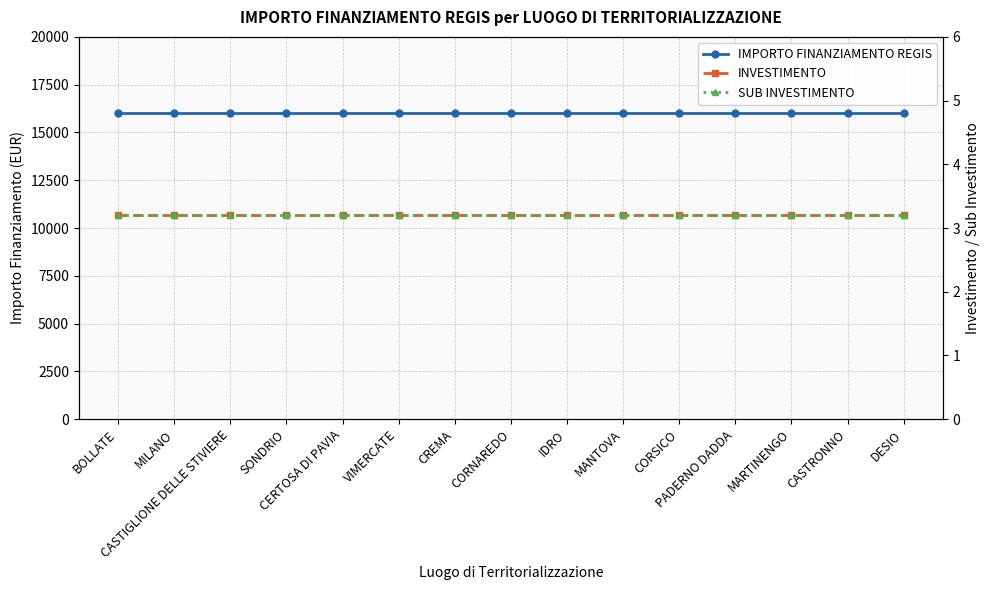

At which label does IMPORTO FINANZIAMENTO REGIS reach its peak?

BOLLATE